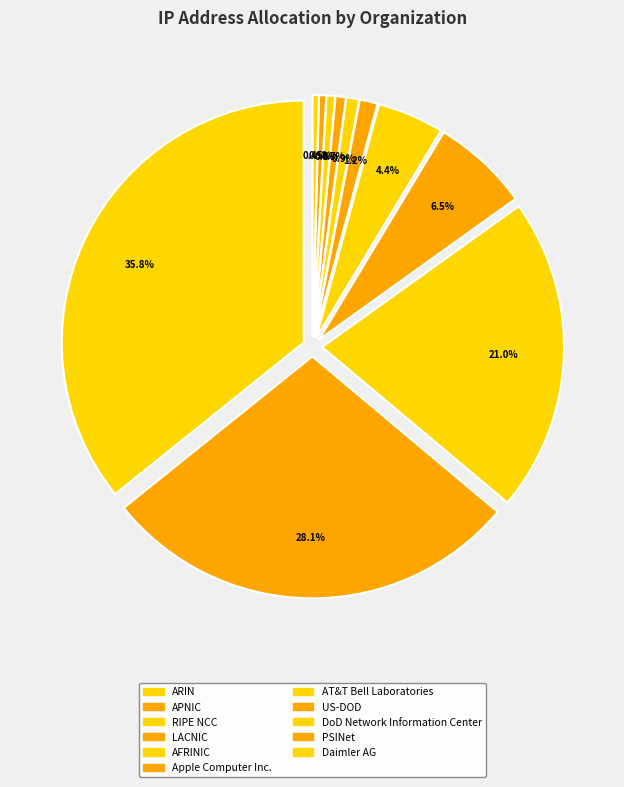

Is there any slice that represents more than half of the pie?

No